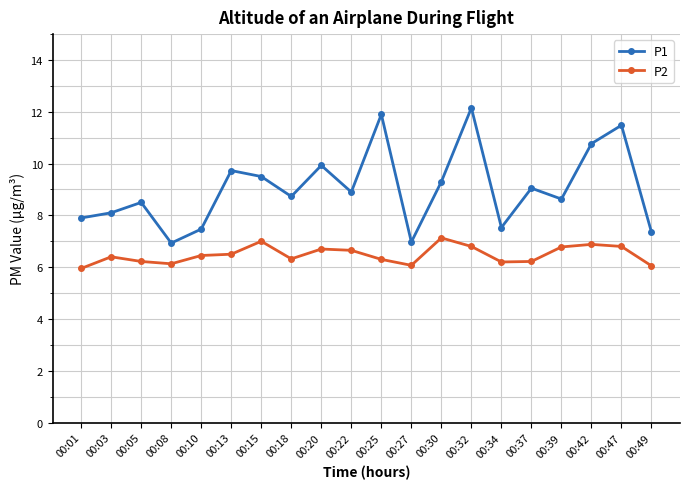

At 00:03, list the series in order from largest to smallest.

P1, P2